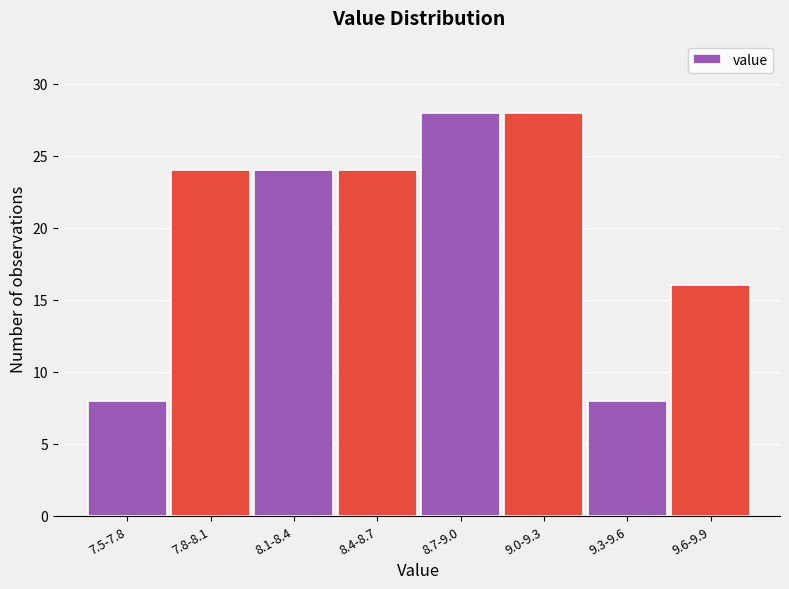

Reading left to right, extract all data points from this chart.

7.5-7.8=8	7.8-8.1=24	8.1-8.4=24	8.4-8.7=24	8.7-9.0=28	9.0-9.3=28	9.3-9.6=8	9.6-9.9=16